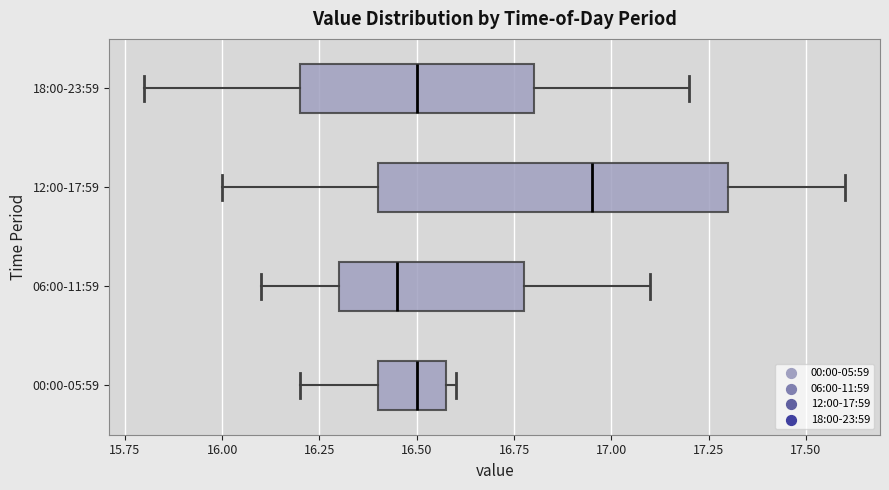

Comparing the boxes themselves (not the whiskers), which one is the widest?

12:00-17:59